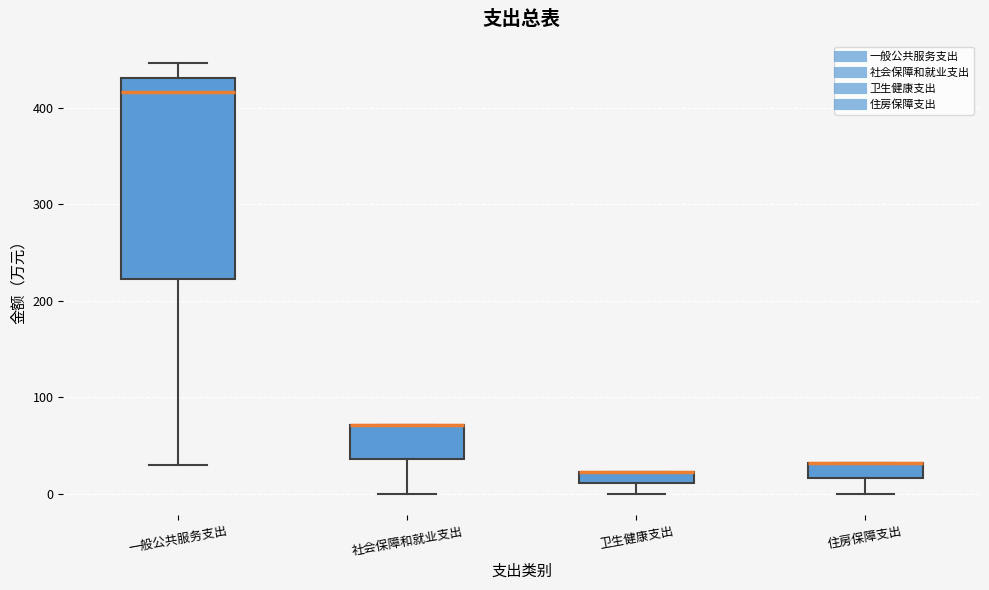

Where is the lower edge of the box for 社会保障和就业支出 on the y-axis? The values are not printed on the chart, so give them approximately, as read against the axis.

40